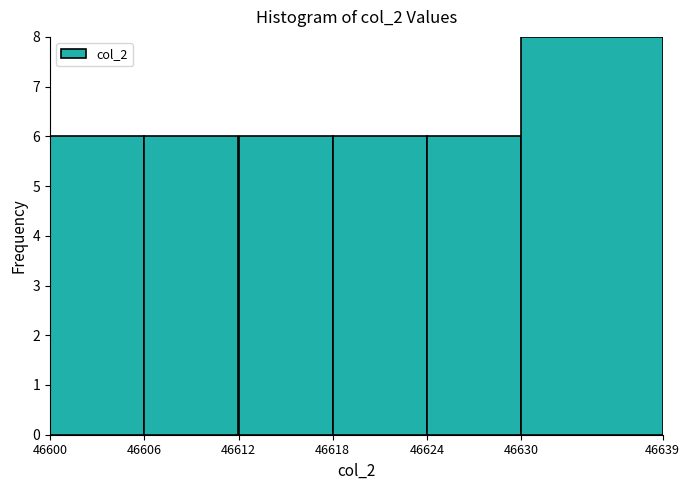

Reading left to right, transcribe this chart: for each bar, give the range it covers on the x-axis and its height. The values are not printed on the chart, so give them approximately, as read against the axis.

46600 to 46606: 6
46606 to 46612: 6
46612 to 46618: 6
46618 to 46624: 6
46624 to 46630: 6
46630 to 46639: 8